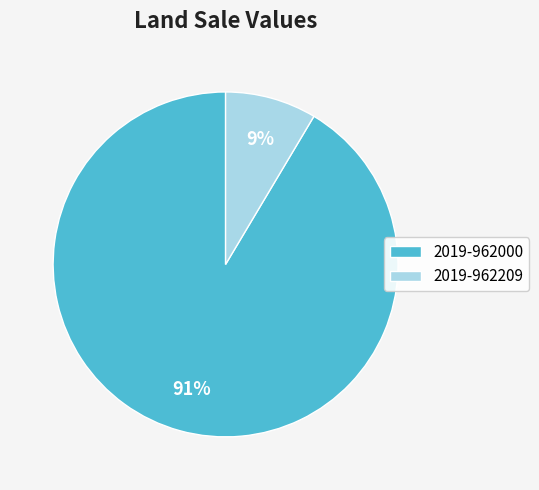

To the nearest percent, what percentage of the pie is 2019-962209?

9%